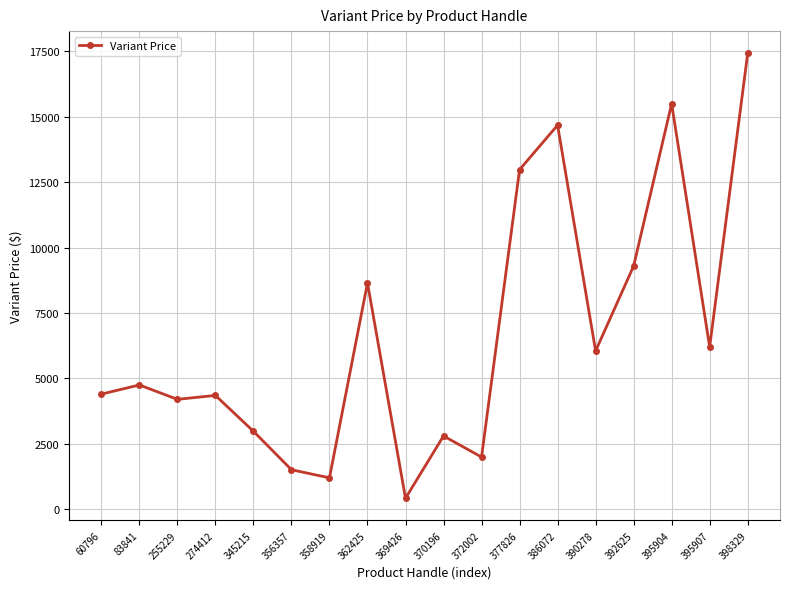

What is the maximum value shown in the chart?

17425